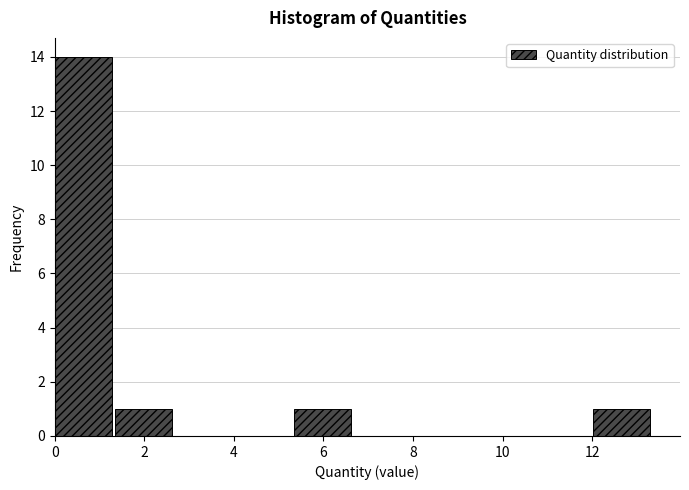

Reading left to right, transcribe this chart: for each bar, give the range it covers on the x-axis and its height. Neither the bar edges nor the heights are printed on the chart, so give them approximately, as read against the axes.

0.0 to 1.4: 14
1.4 to 2.6: 1
2.6 to 4.0: 0
4.0 to 5.4: 0
5.4 to 6.6: 1
6.6 to 8.0: 0
8.0 to 9.4: 0
9.4 to 10.6: 0
10.6 to 12.0: 0
12.0 to 13.4: 1